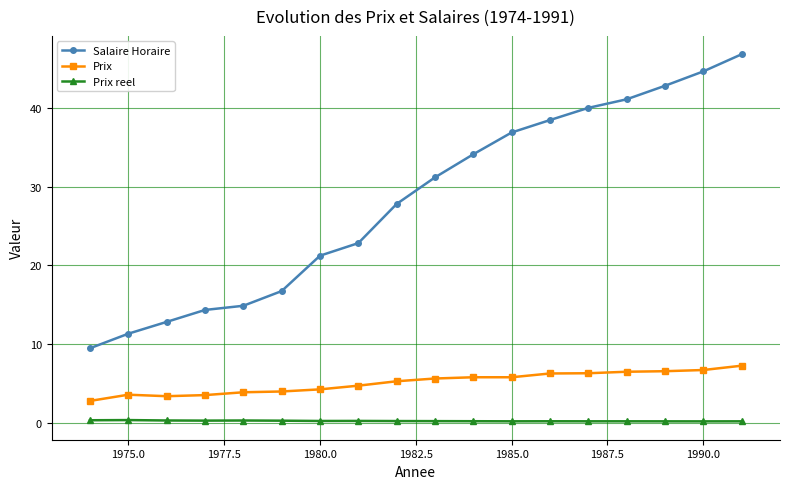

True or false: Prix and Salaire Horaire intersect in this chart.

False